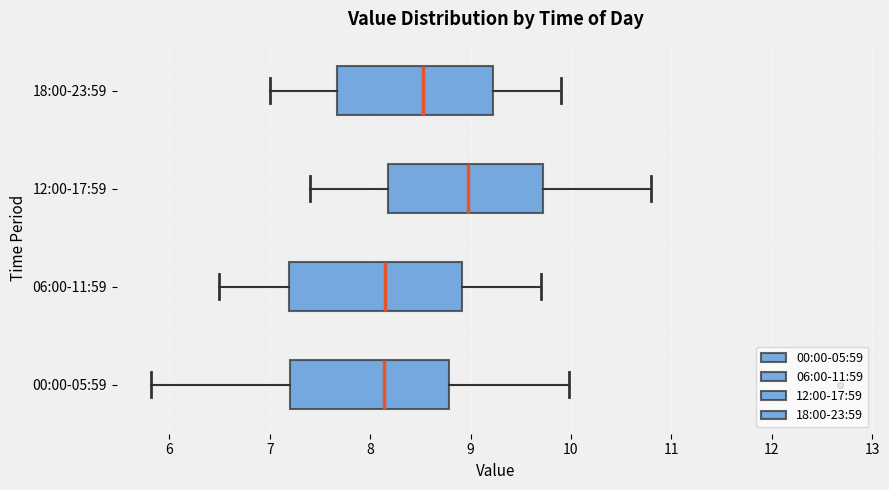

Which box is the widest, from its left edge to its right edge?

06:00-11:59